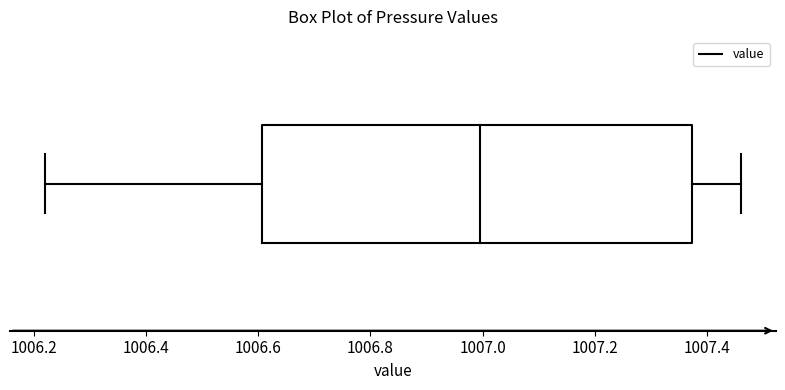

Read this box plot against the x-axis: the position of the median line, the range covered by the box, and the ends of both whiskers. The values are not printed on the chart, so give them approximately, as read against the axis.

median 1007.00, box 1006.60 to 1007.38, whiskers 1006.22 to 1007.46